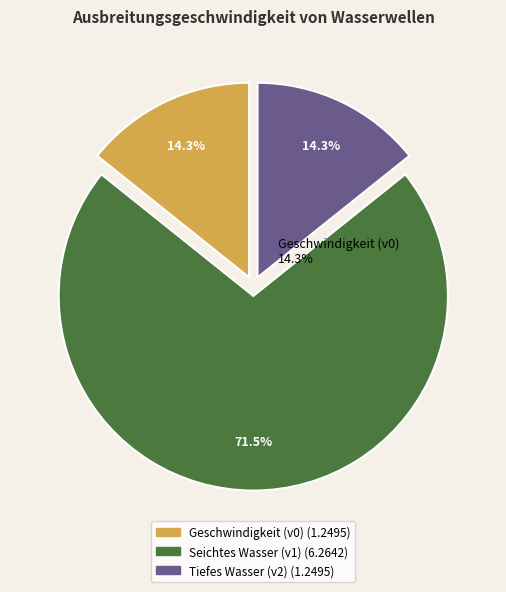

How many slices are in this pie chart?

3